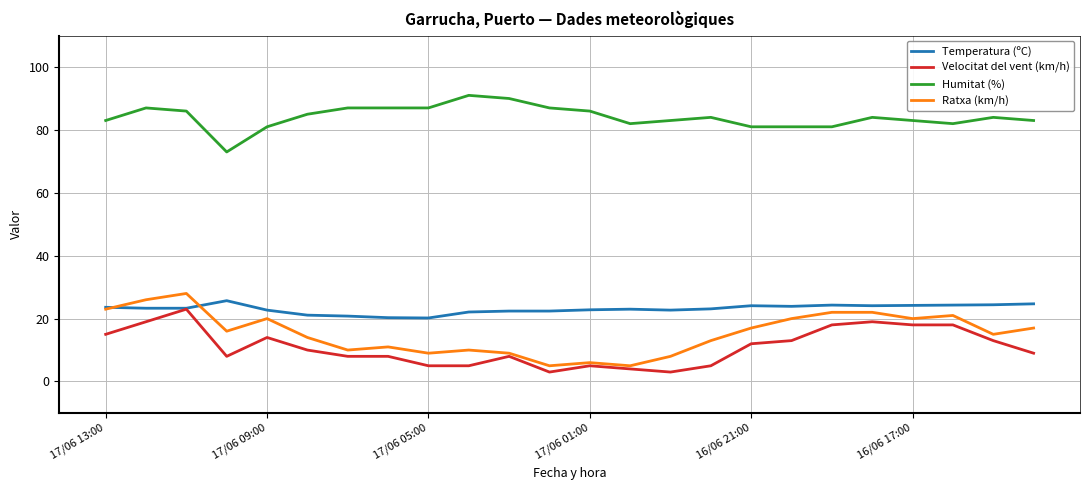

What is the average value of the Temperatura (ºC) series?

23.1